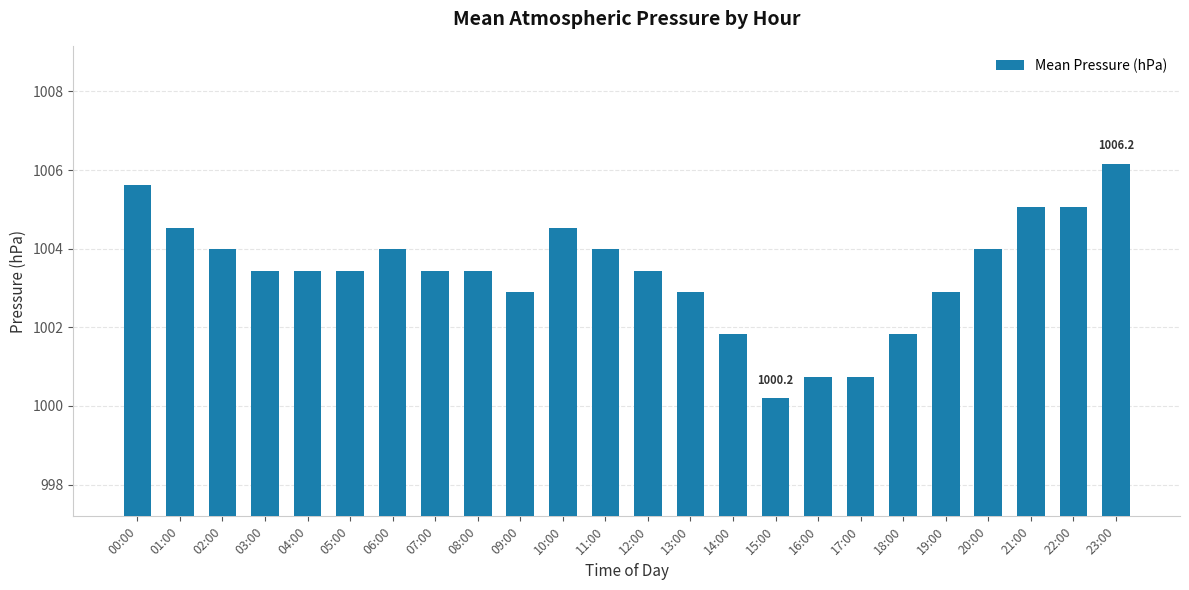

What is the difference between the second highest and minimum values?

5.4